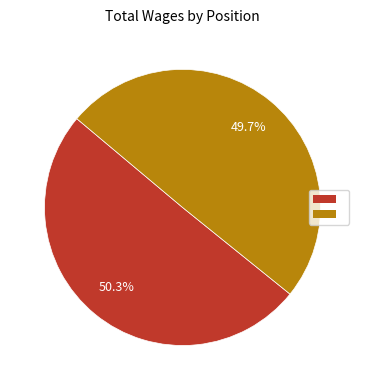

Does any single category account for the majority?

Yes